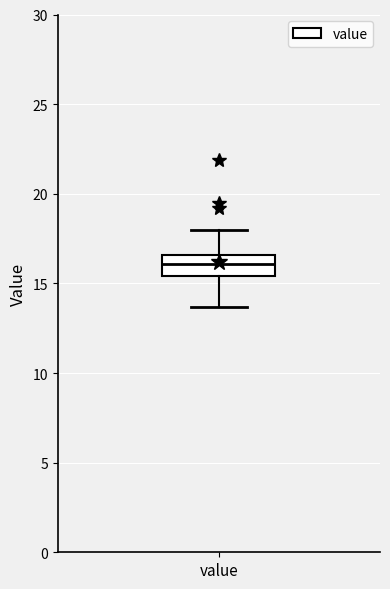

Where is the lower edge of the box for value on the y-axis? The values are not printed on the chart, so give them approximately, as read against the axis.

15.5